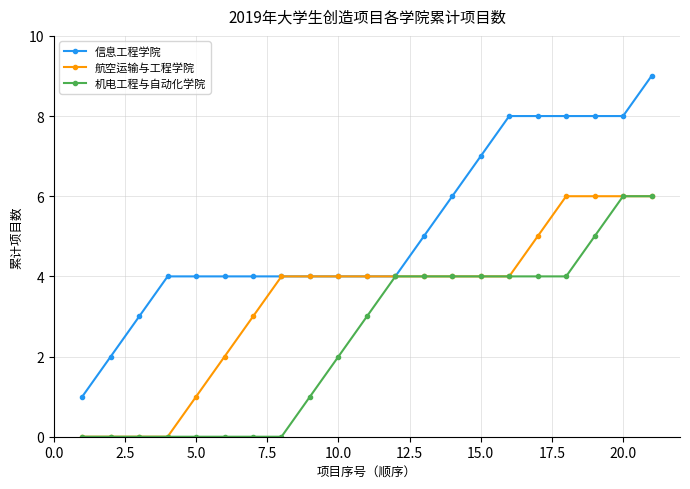

List the series in order of their overall mean, lowest first.

机电工程与自动化学院, 航空运输与工程学院, 信息工程学院